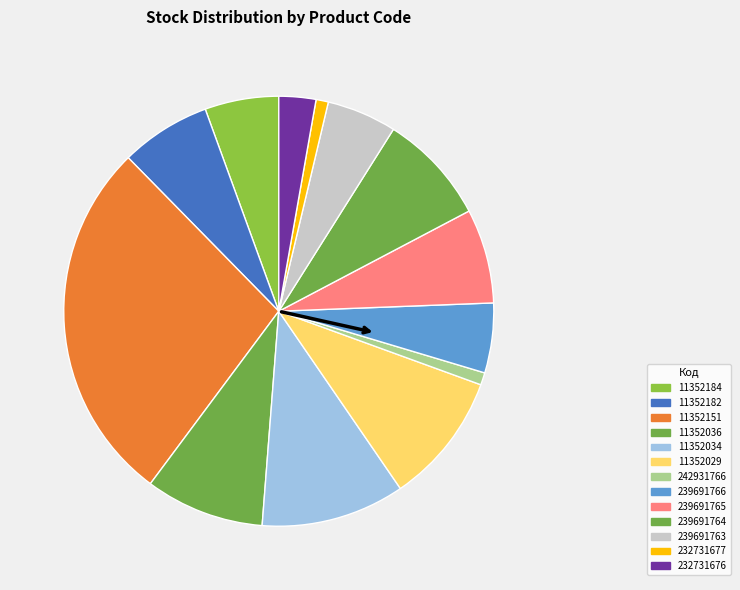

Is it true that 11352029 is 10% of the pie?

True